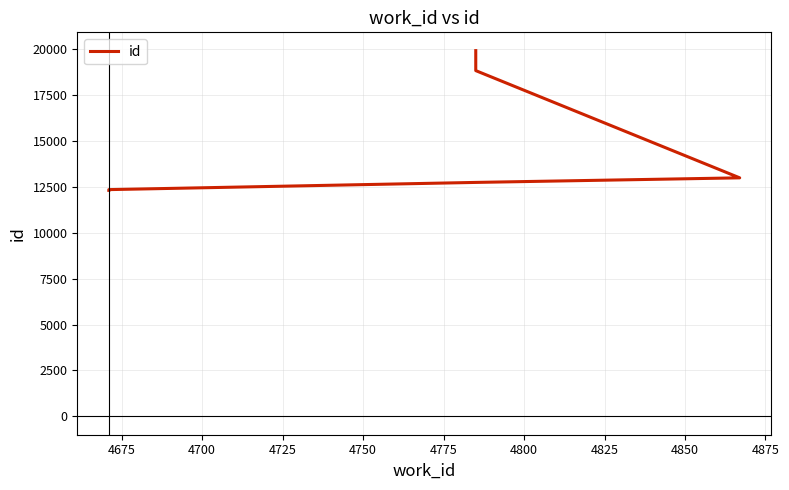

Reading right to left, transcribe all the data shown in this chart.

19907	18819	12984	12735	12343	12304